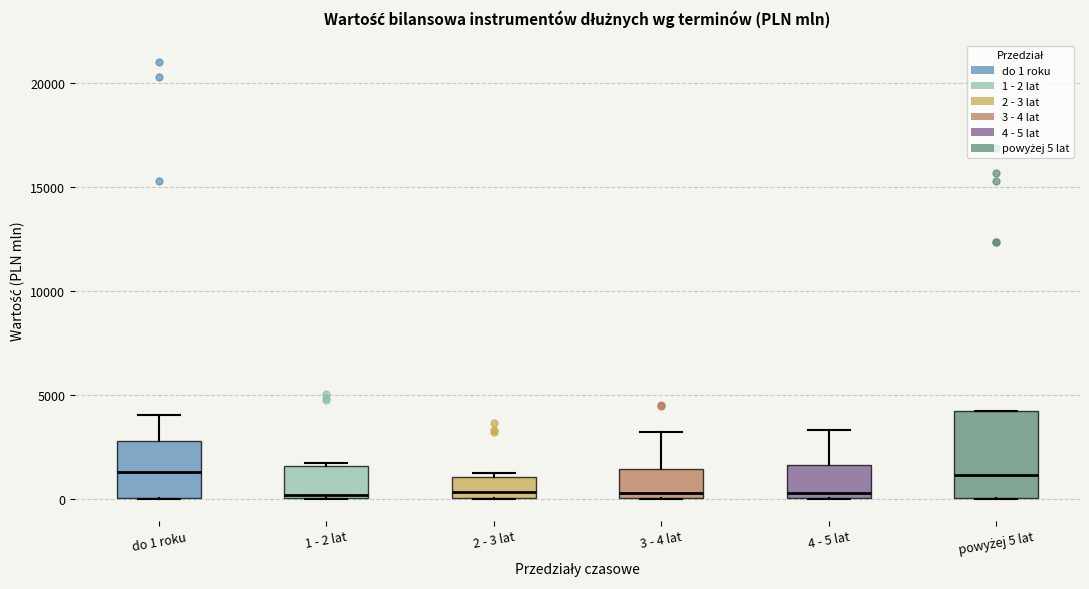

Comparing the boxes themselves (not the whiskers), which one is the tallest?

powyżej 5 lat